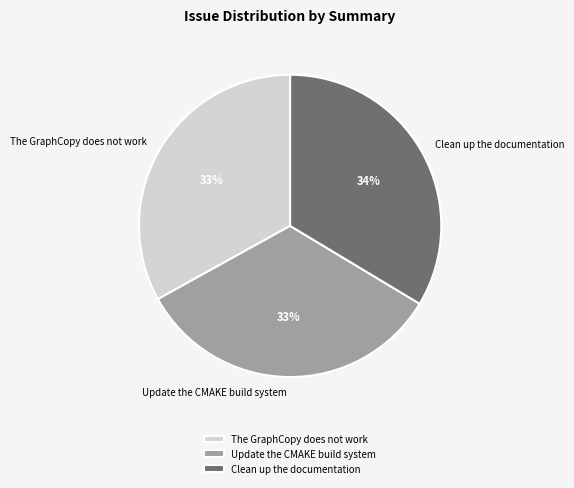

To the nearest percent, what is the average slice percentage?

33%